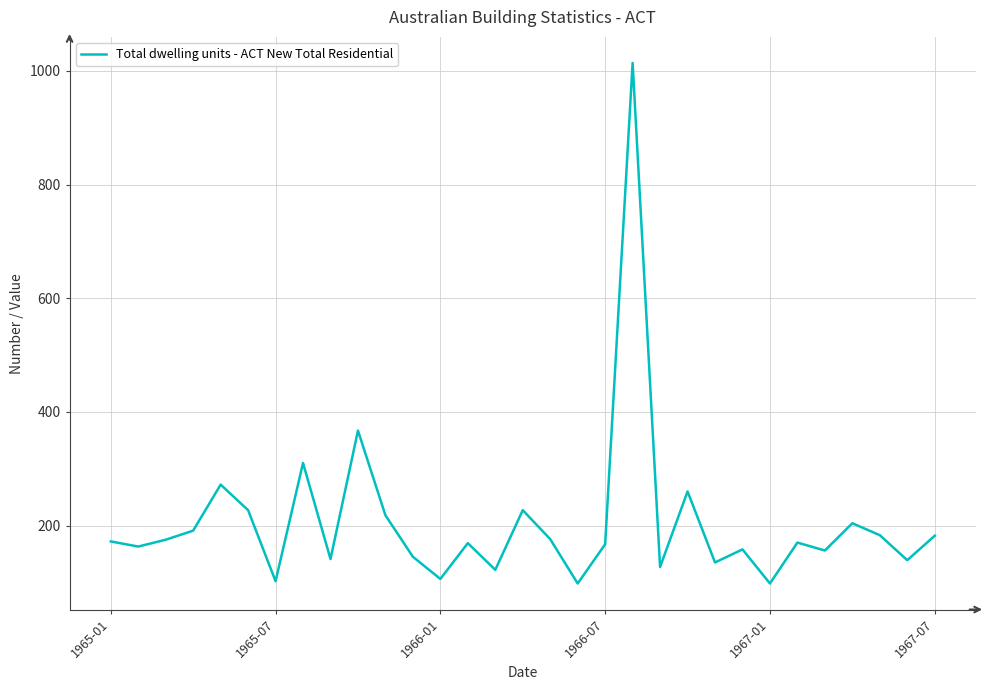

What is the difference between the maximum and minimum values?

916